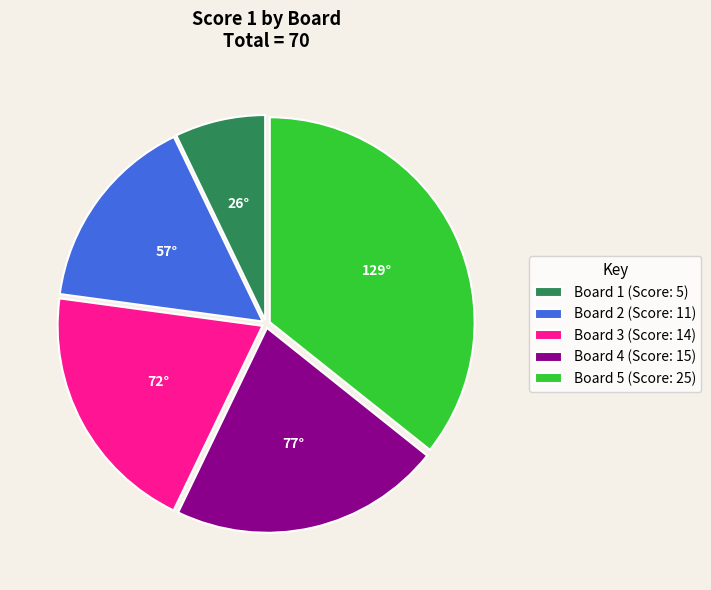

Is the sum of Board 1 (Score: 5) and Board 3 (Score: 14) greater than half?

No